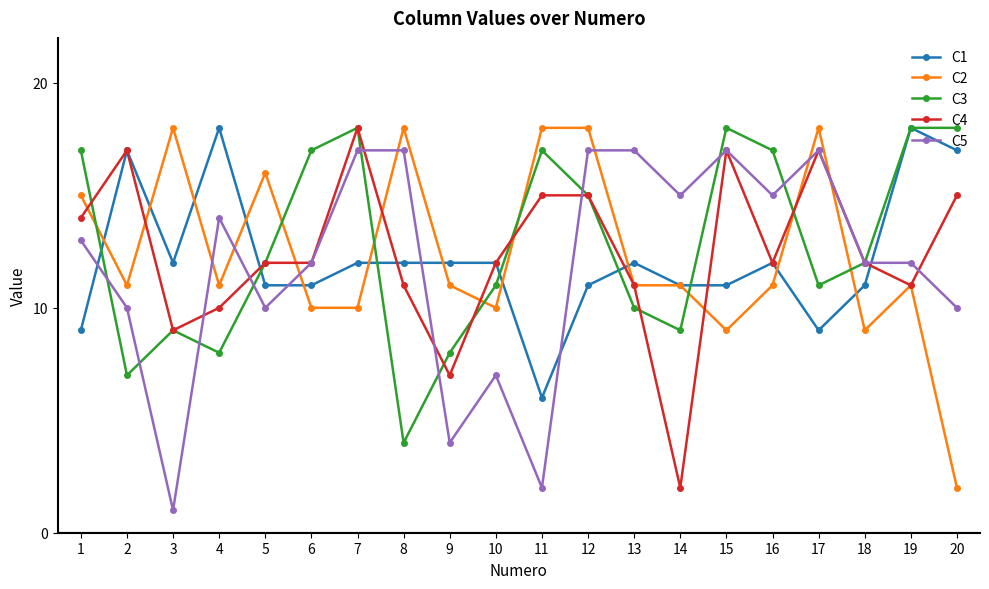

What is the total value across all series at 15?

72